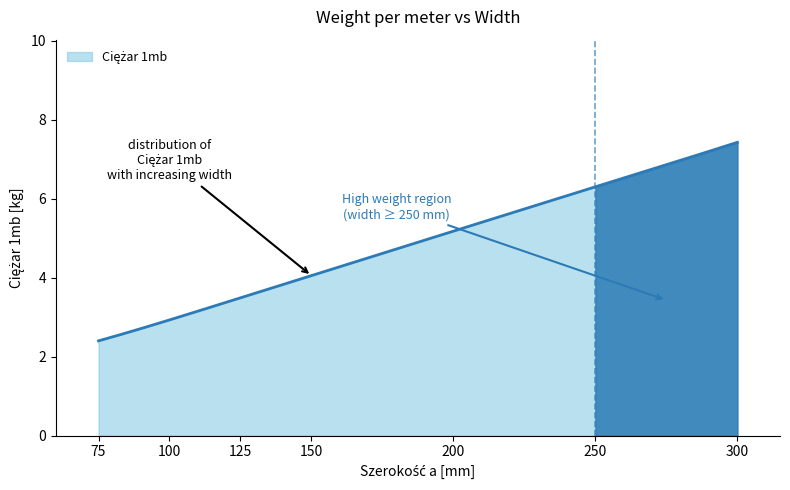

What is the maximum value shown in the chart?

7.4